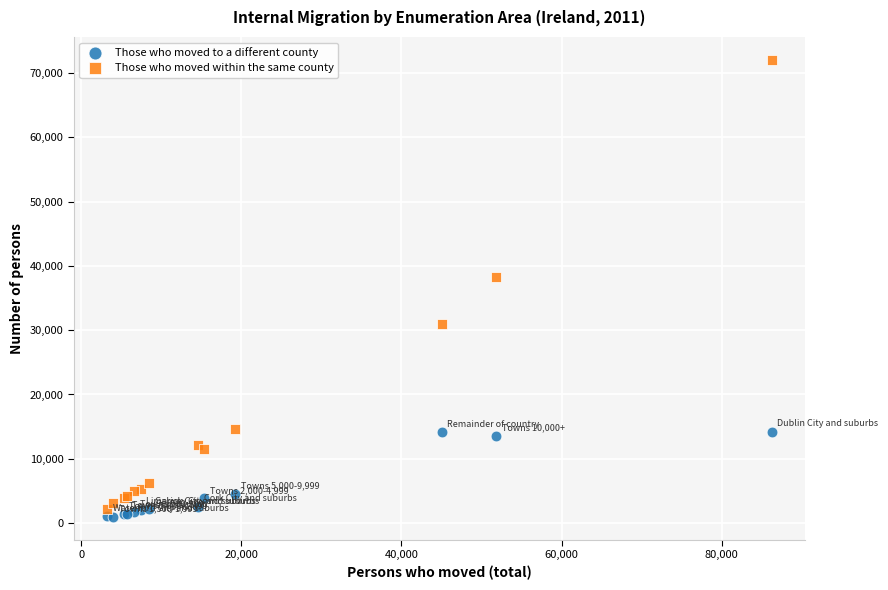

In the Those who moved within the same county series, what Y value is closest to 37114?

38241